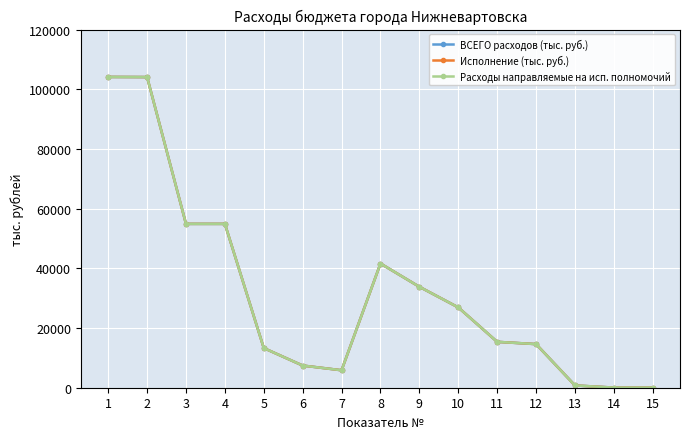

Is this an area chart (filled region under the line)?

No